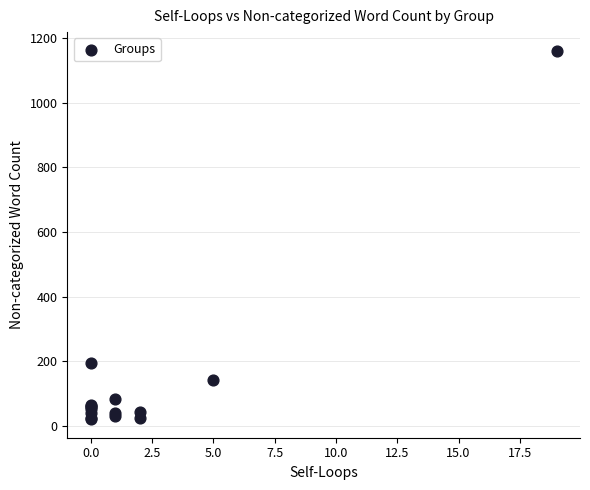

What Y value in the scatter plot is closest to 591?

195